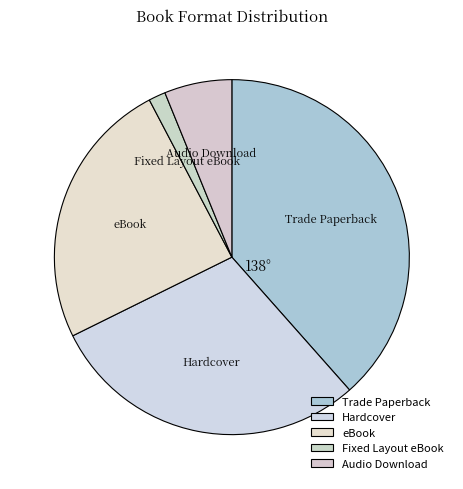

Which category has the biggest portion of the pie?

Trade Paperback